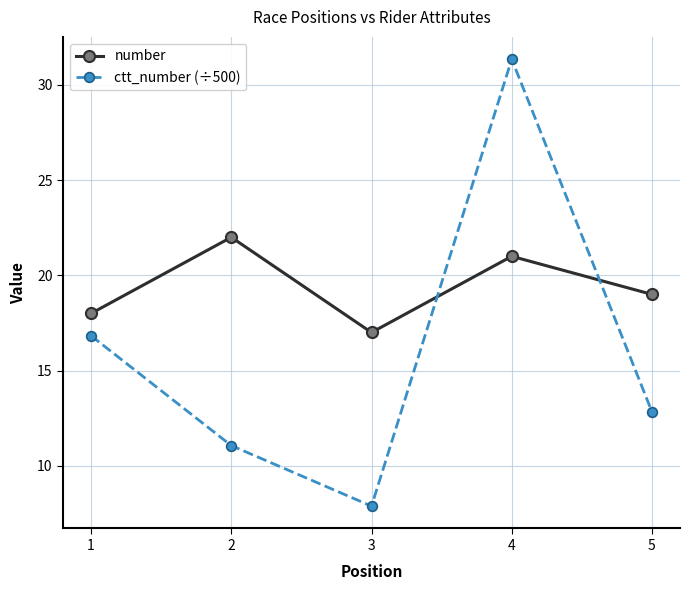

Rank the series at 4 from lowest to highest value.

number, ctt_number (÷500)